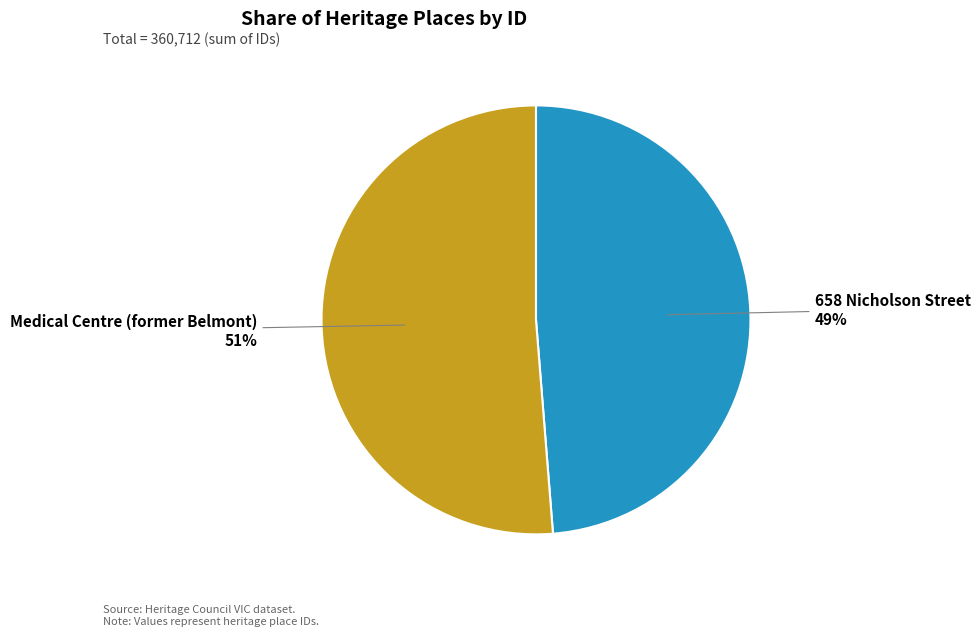

Rank the categories by value from lowest to highest.

658 Nicholson Street, Medical Centre (former Belmont)